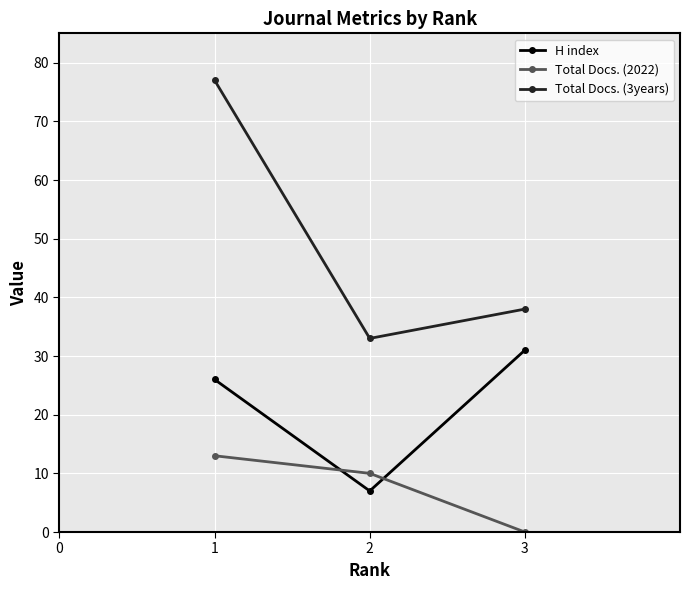

Count the Total Docs. (2022) values in the range 0 to 13.

3